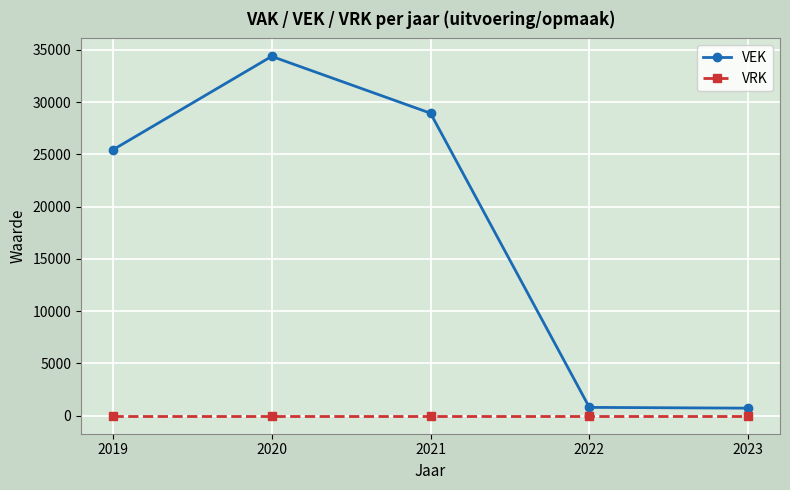

True or false: VRK has a value of 0 at 2023.

True